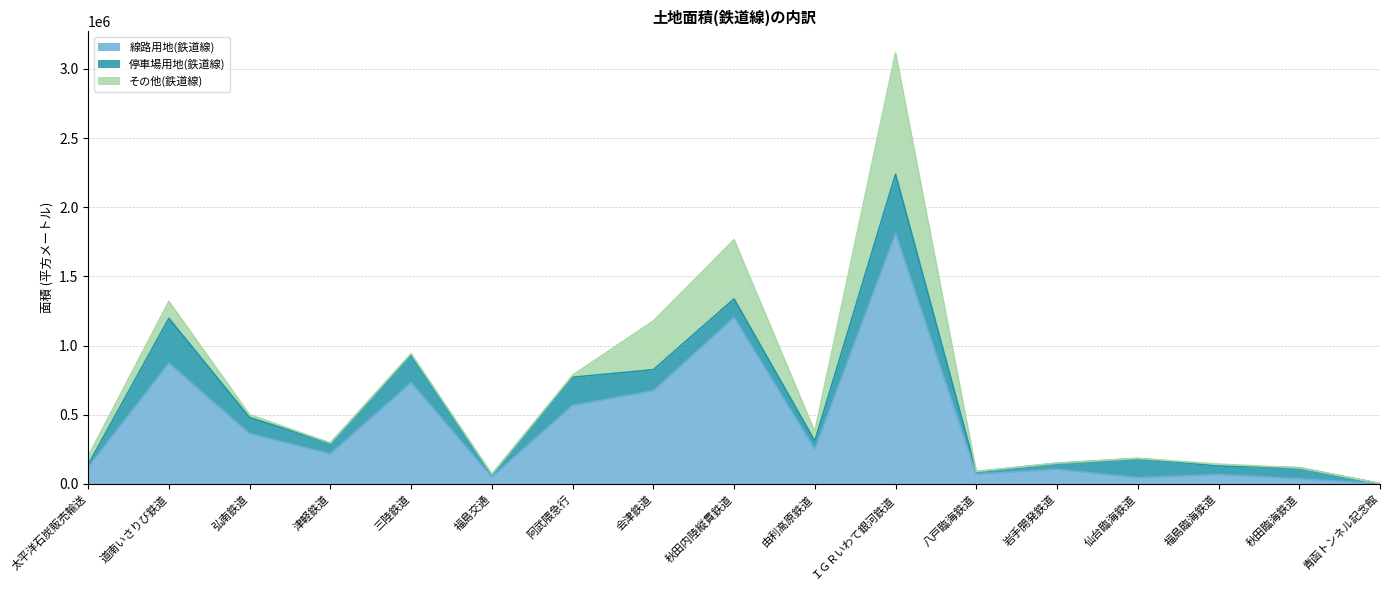

At which label does 線路用地(鉄道線) reach its peak?

ＩＧＲいわて銀河鉄道